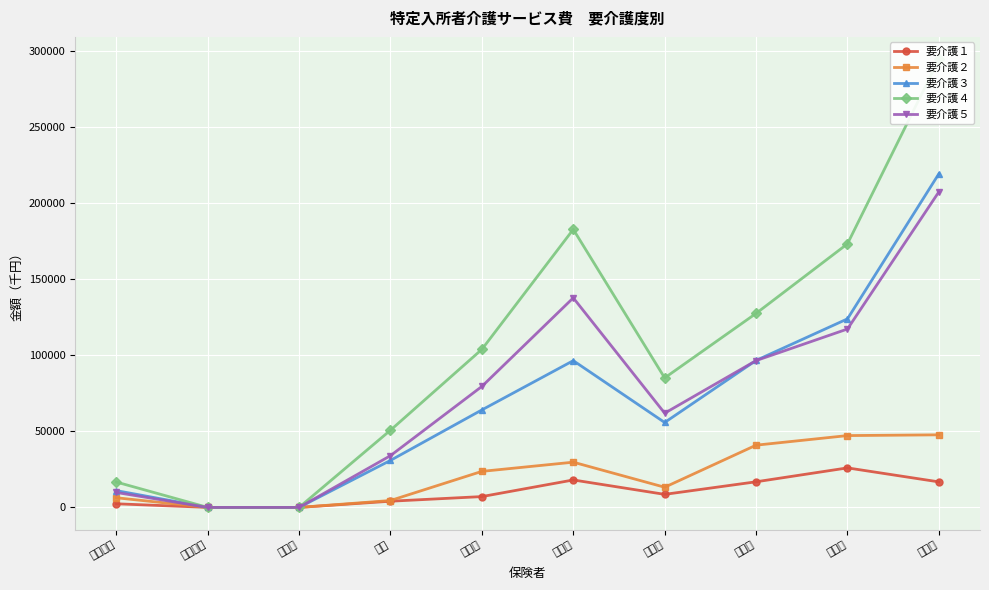

At how many categories does at least one series exceed 162924?

3